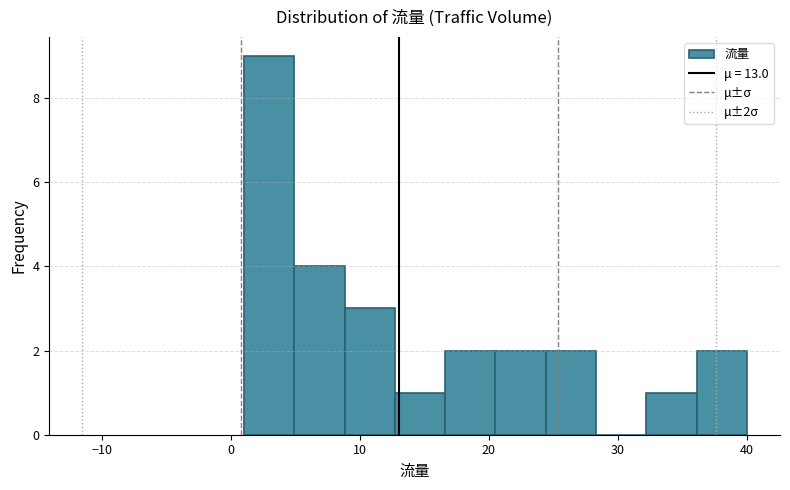

Read against the x-axis, roughly where is the centre of the tallest bar?

3